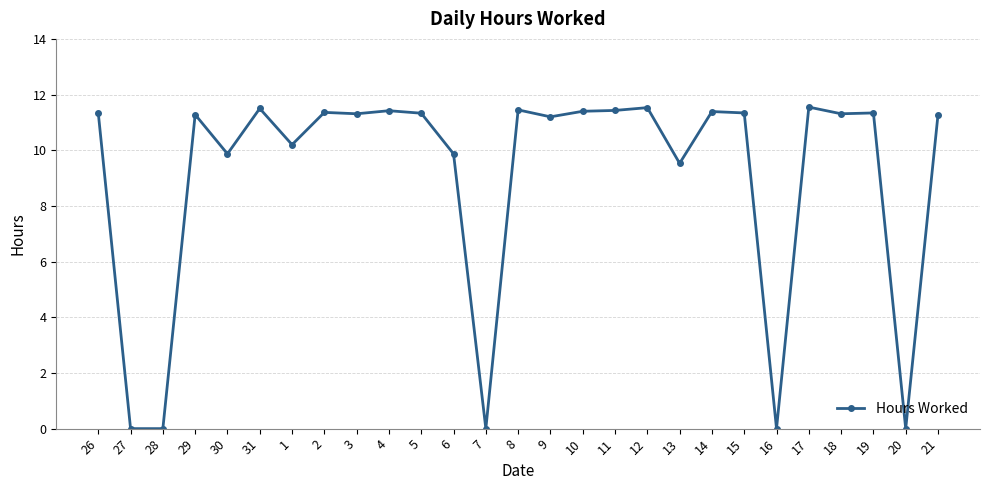

What is the label of the 17th point from the right?

5